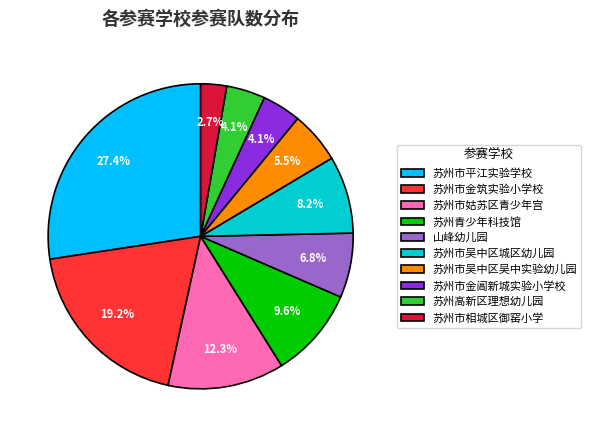

Which slice is the largest?

苏州市平江实验学校